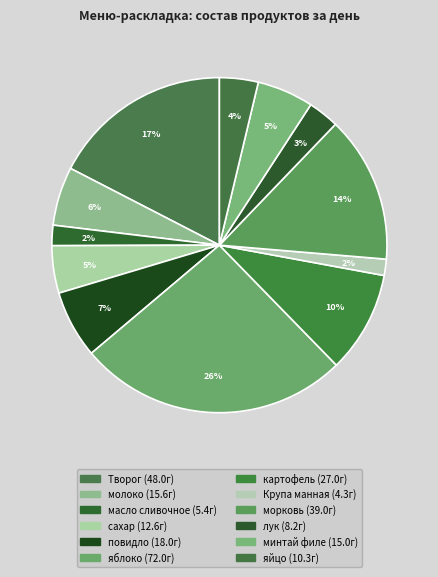

True or false: картофель accounts for 10% of the total.

True